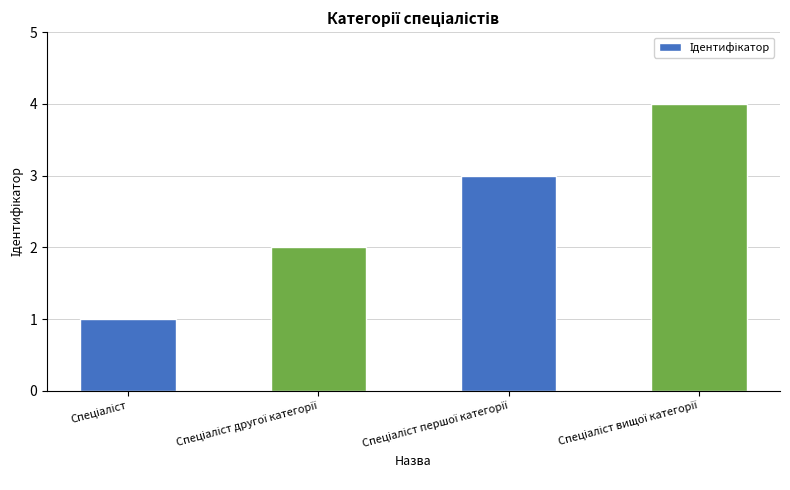

What is the sum of all values?

10